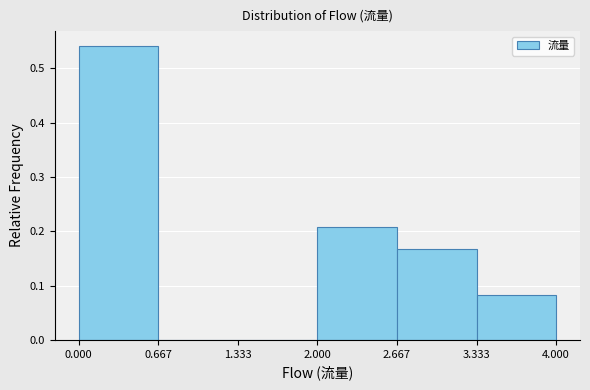

Over which range of the x-axis is the bar tallest?

0.000 to 0.667